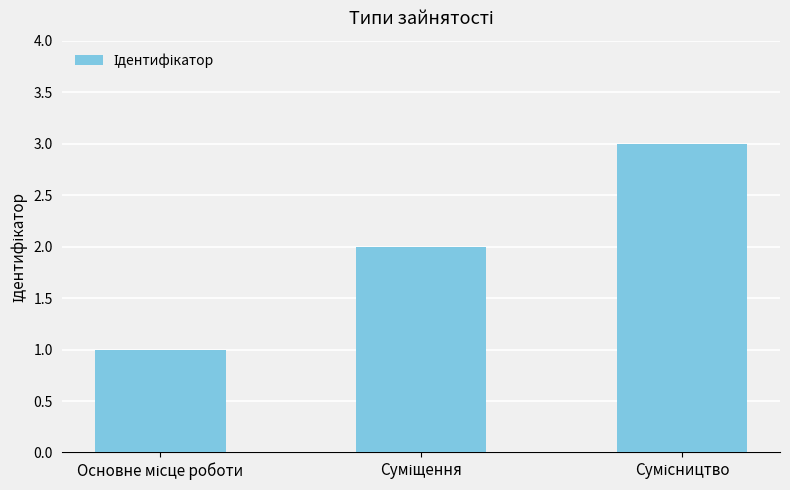

How many data points does each series have?

3